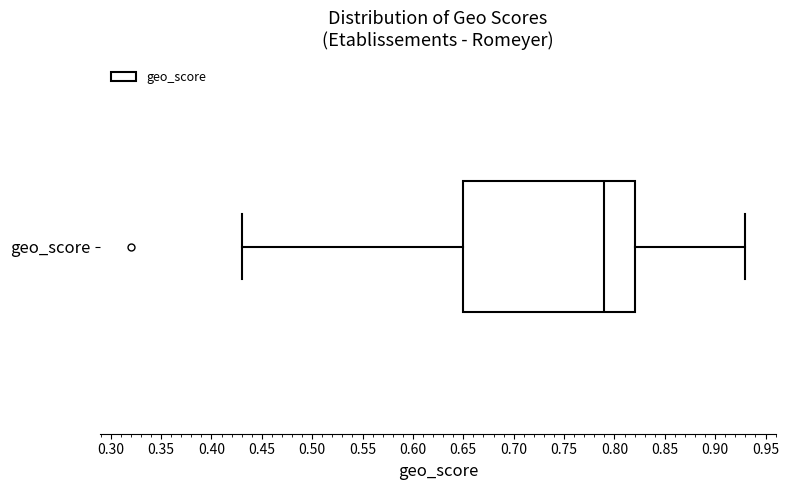

Read this box plot against the x-axis: the position of the median line, the range covered by the box, and the ends of both whiskers. The values are not printed on the chart, so give them approximately, as read against the axis.

median 0.79, box 0.65 to 0.82, whiskers 0.43 to 0.93